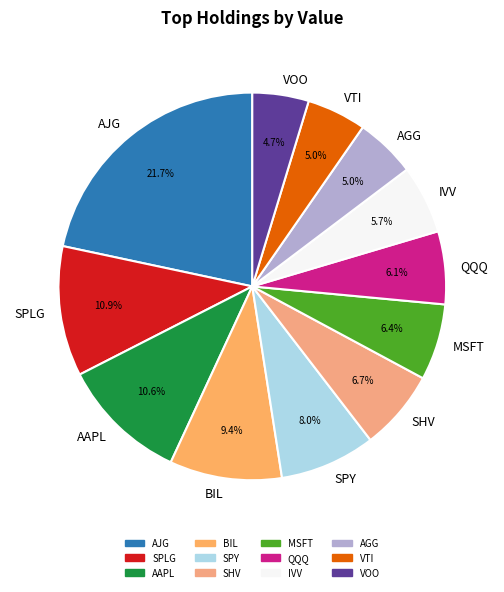

To the nearest percent, what is the combined percentage of IVV and AJG?

27%